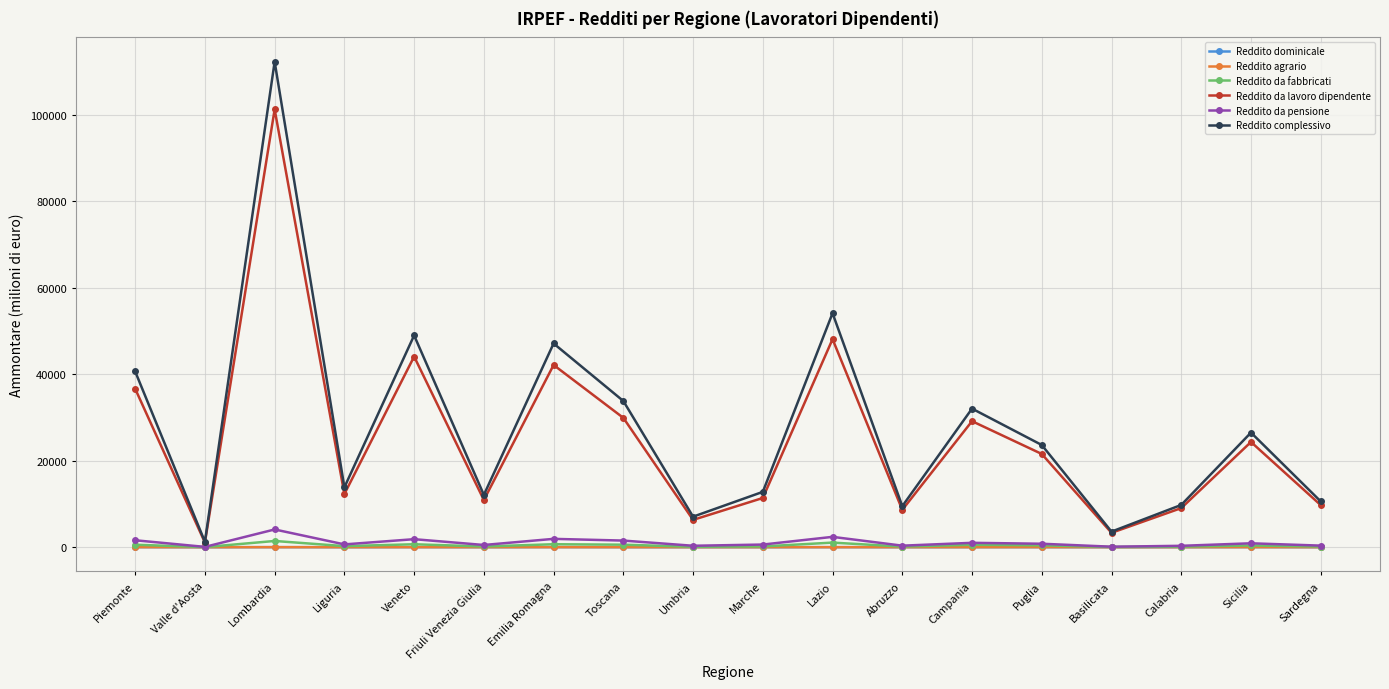

How many lines are shown in the chart?

6